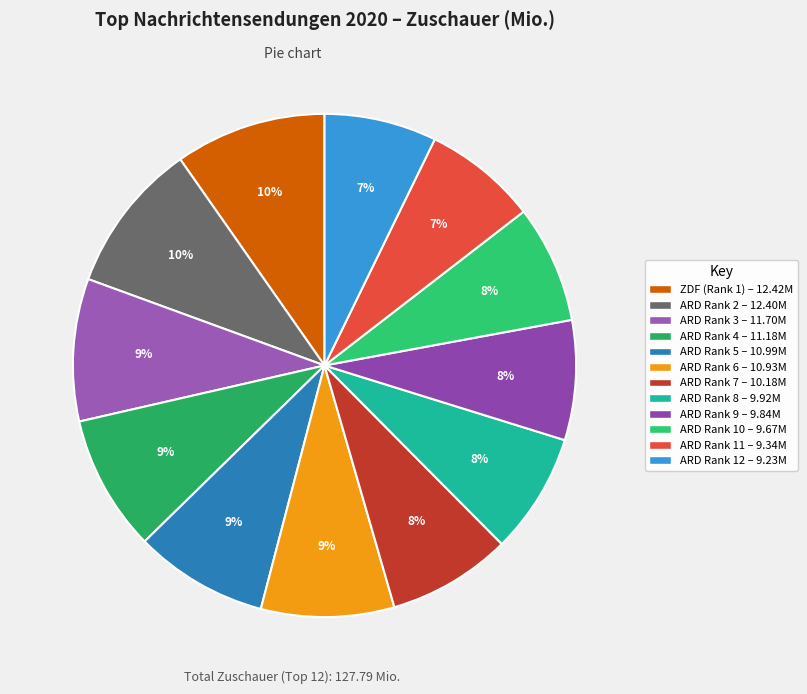

How many slices are in this pie chart?

12